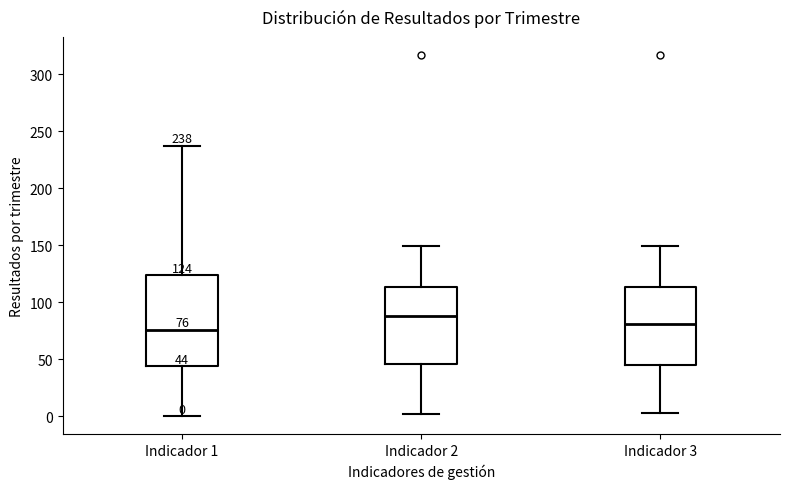

Comparing the boxes themselves (not the whiskers), which one is the tallest?

Indicador 1